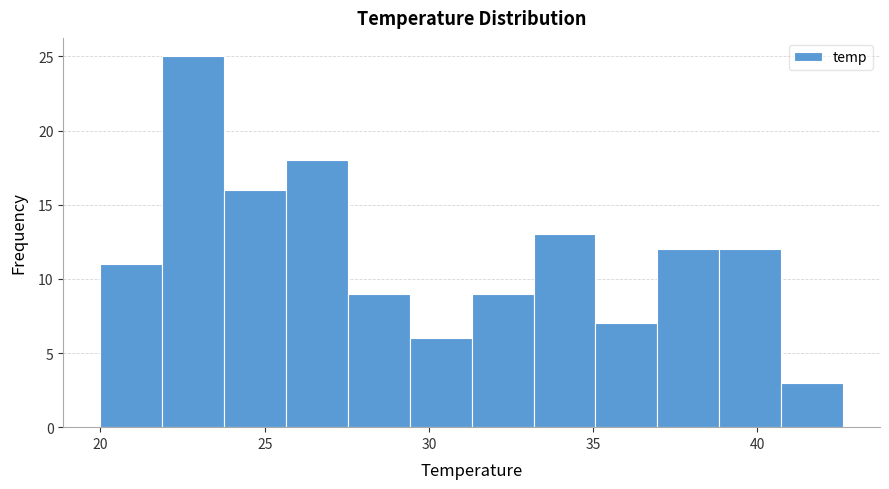

Read against the x-axis, roughly where is the centre of the tallest bar?

23.0